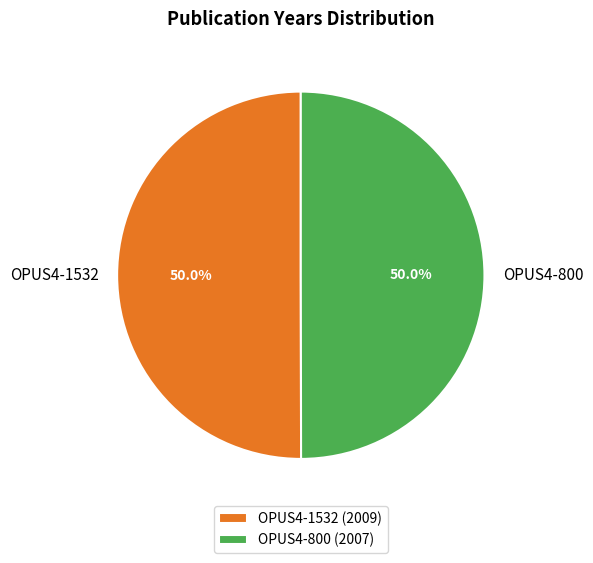

What is the ratio of the value at OPUS4-800 to the value at OPUS4-1532?

1.0